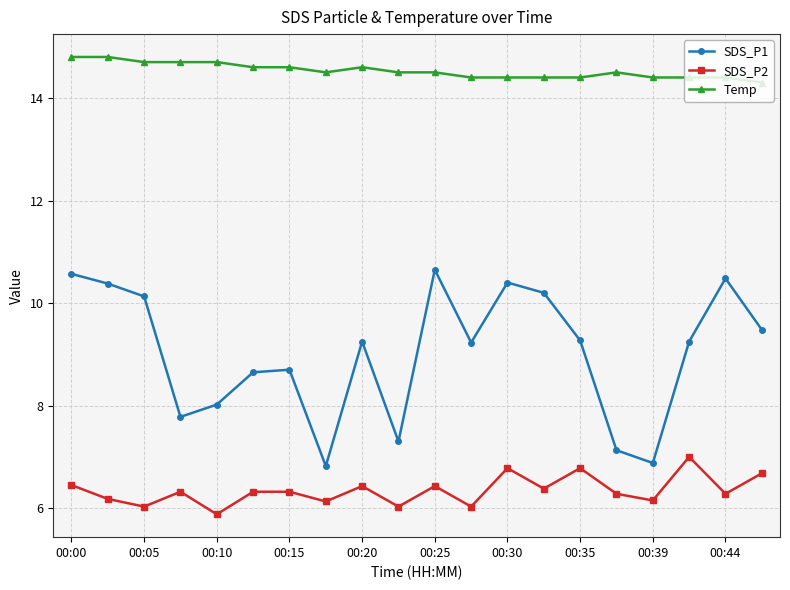

Which series has the largest range (max minus min)?

SDS_P1